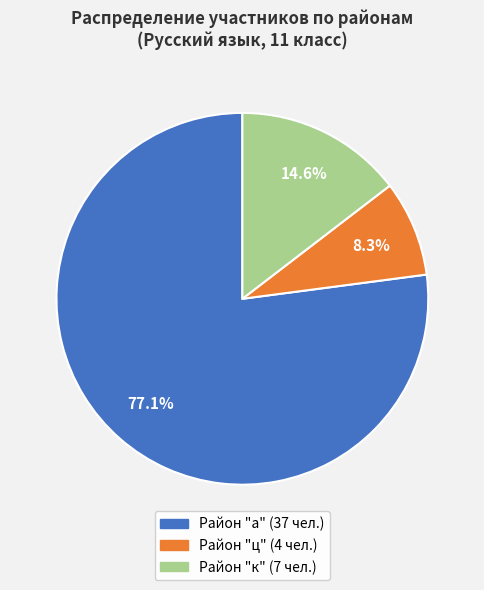

Count the number of slices in the pie.

3